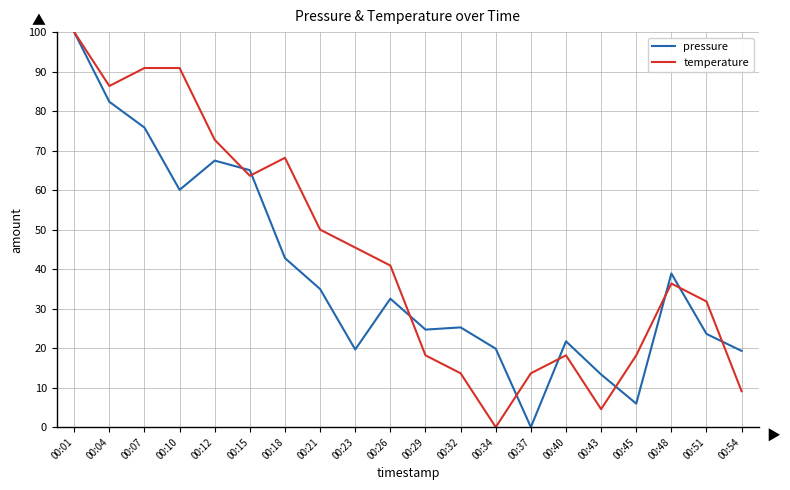

What is the spread (max minus min) of values at 00:21?

15.0